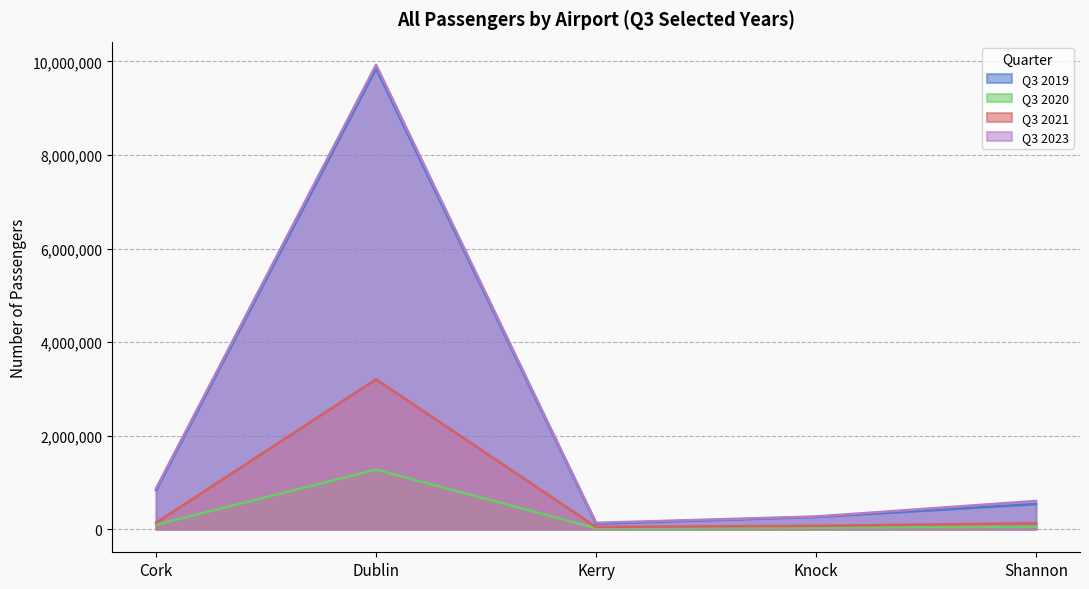

True or false: Q3 2021 has more than 0 interior local peaks.

True